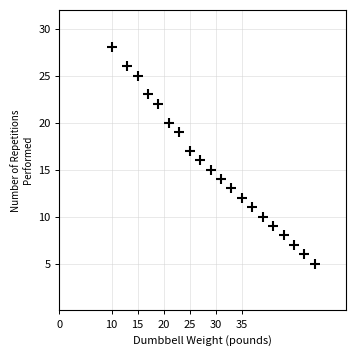

What is the range of X values (max minus min)?

39